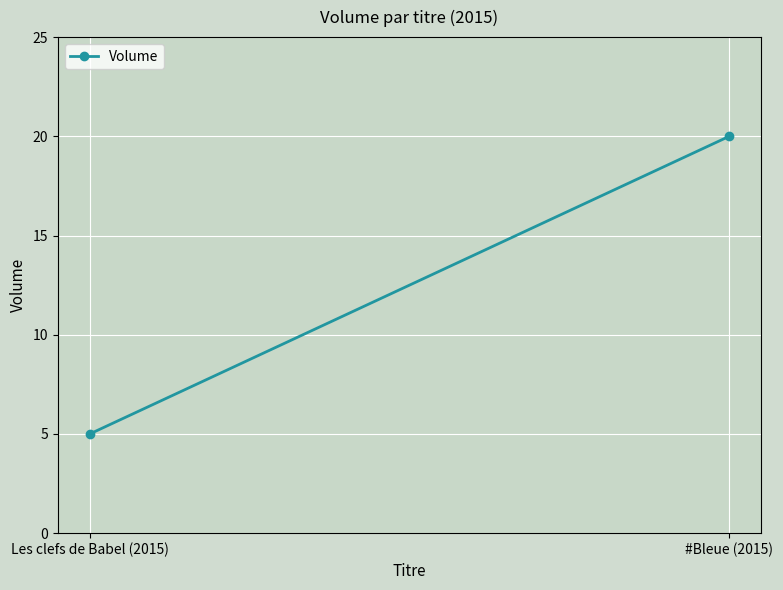

Read the value at Les clefs de Babel (2015).

5